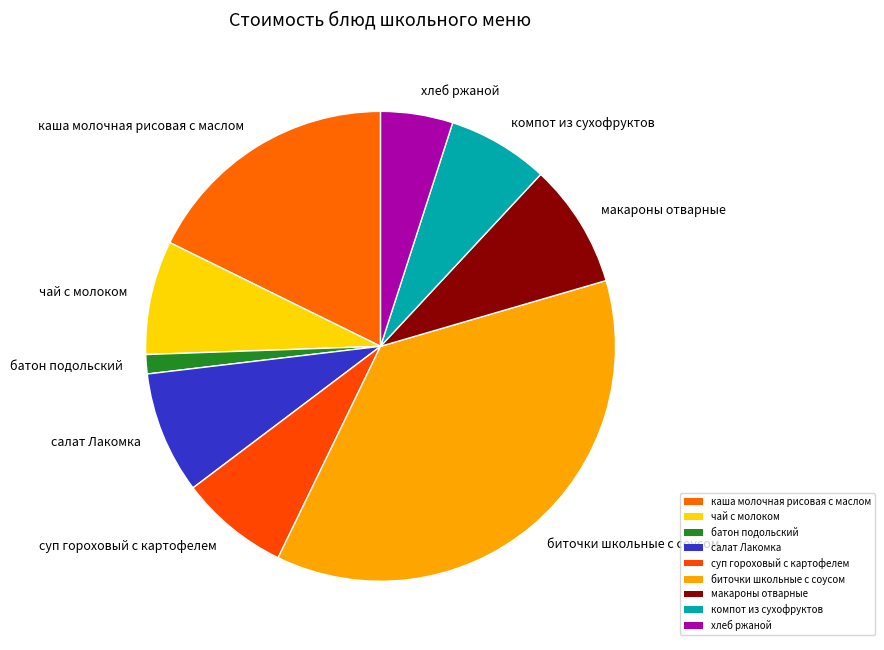

Which category has the smallest portion of the pie?

батон подольский